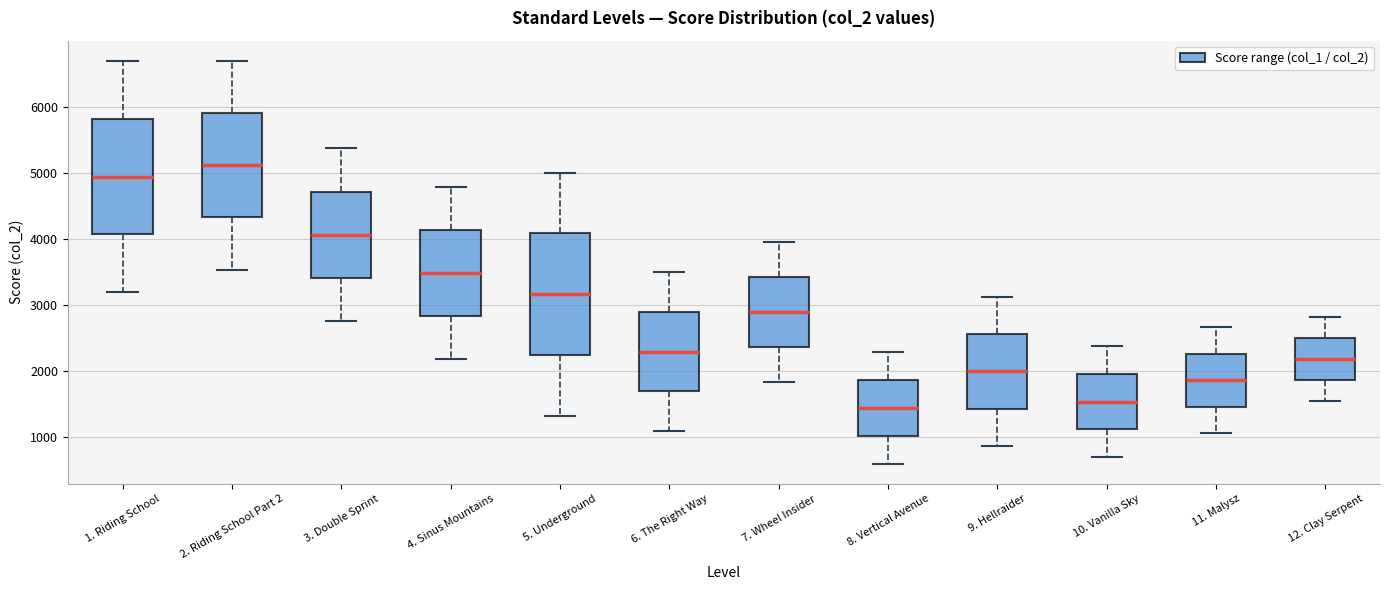

Which box has the highest median line?

2. Riding School Part 2